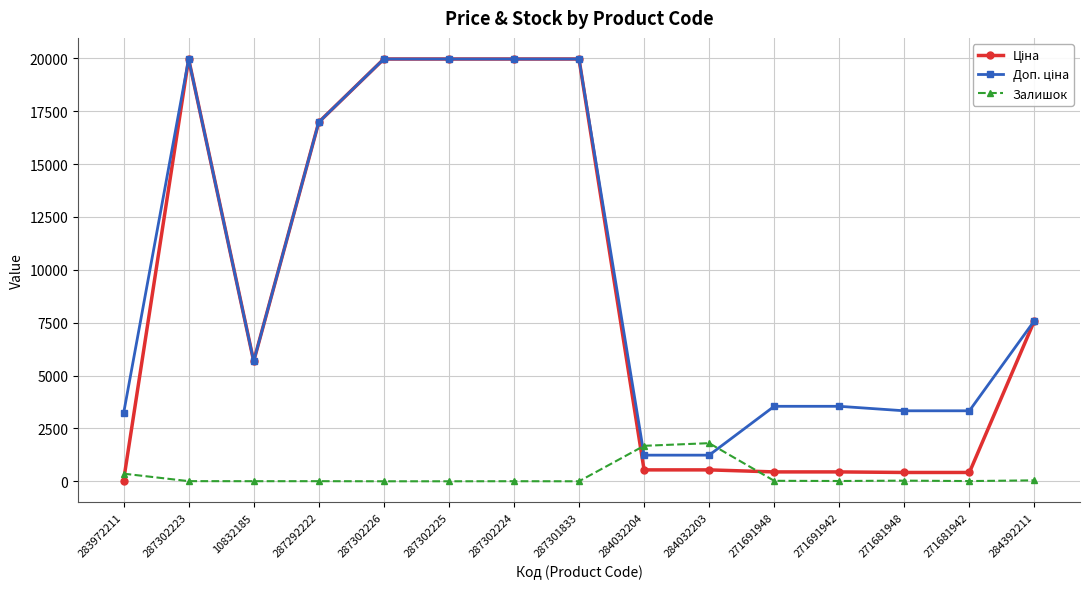

The Залишок series shows -1230.9 at 287302225. True or false?

False